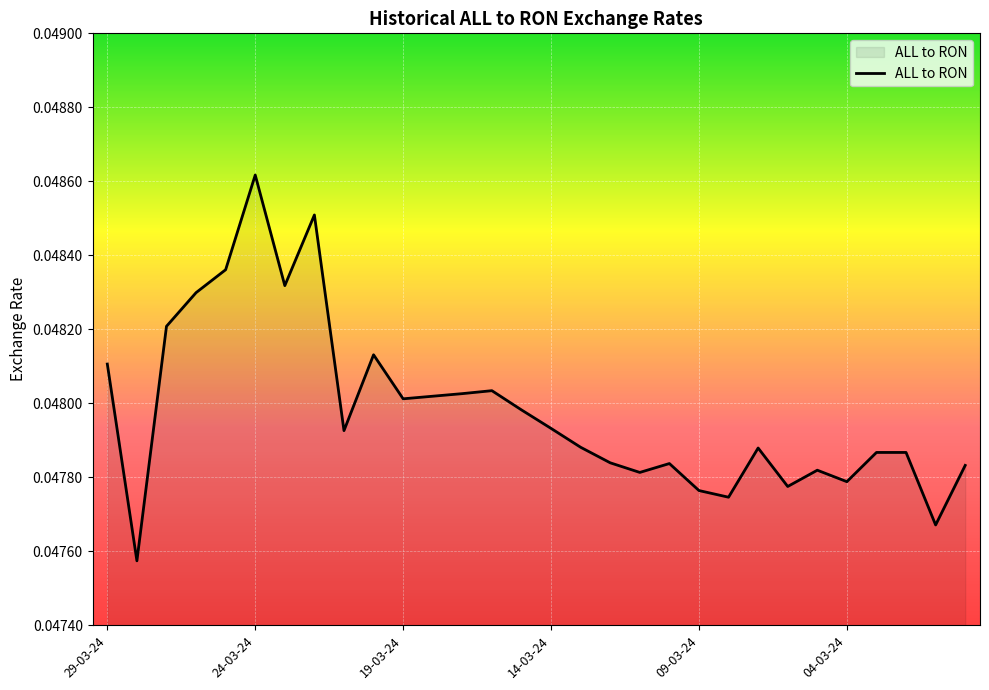

How many lines are shown in the chart?

1